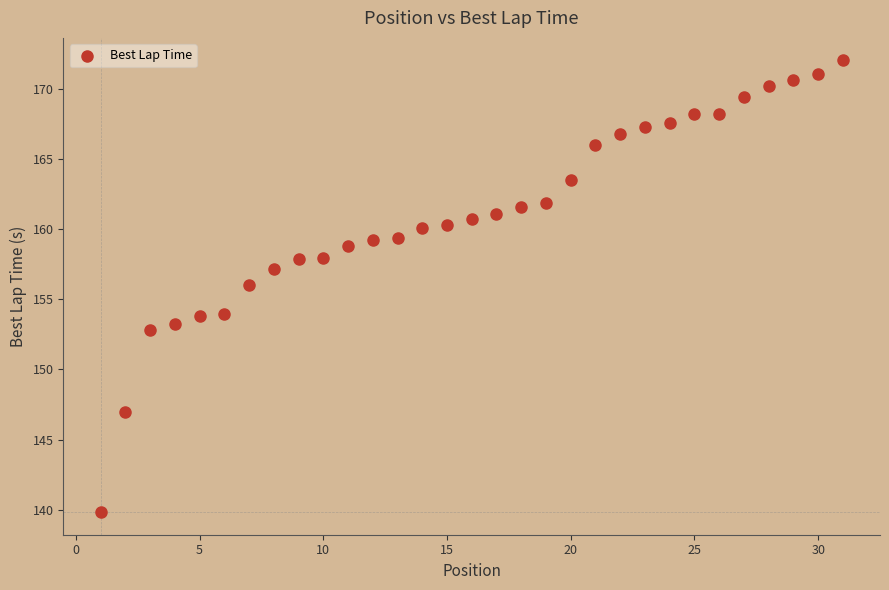

What is the range of X values (max minus min)?

30.0